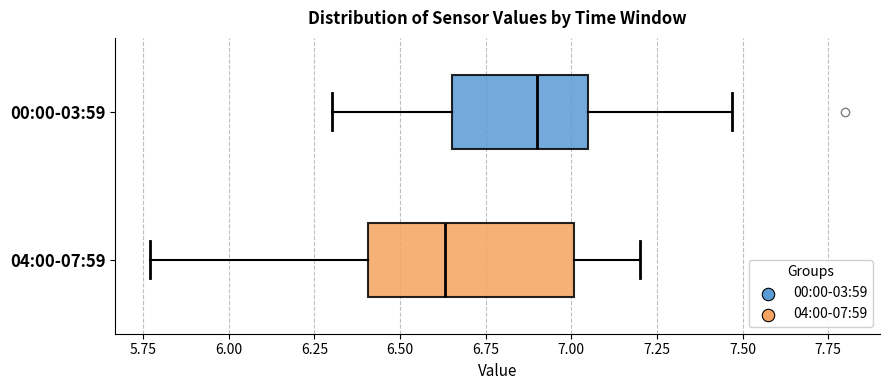

Comparing the boxes themselves (not the whiskers), which one is the widest?

04:00-07:59